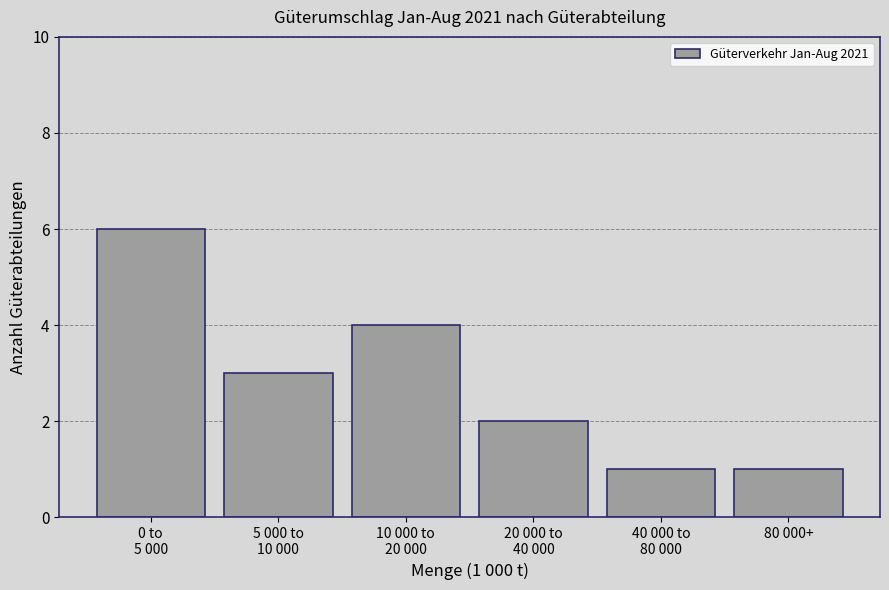

Reading right to left, transcribe all the data shown in this chart.

1	1	2	4	3	6